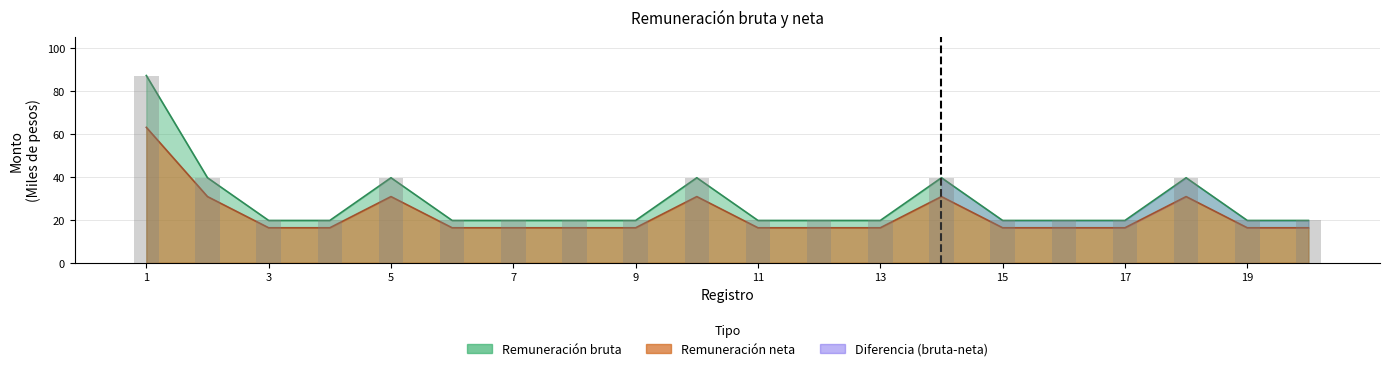

Which series changed the most between 3 and 14?

Remuneración bruta